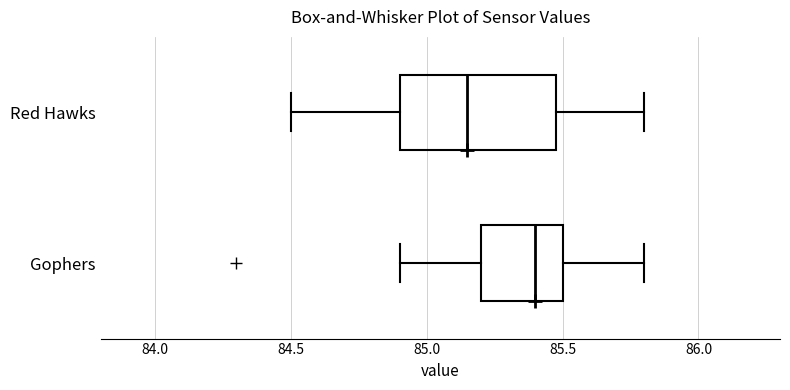

Where does the left whisker of the box for Gophers end on the x-axis? The values are not printed on the chart, so give them approximately, as read against the axis.

84.90